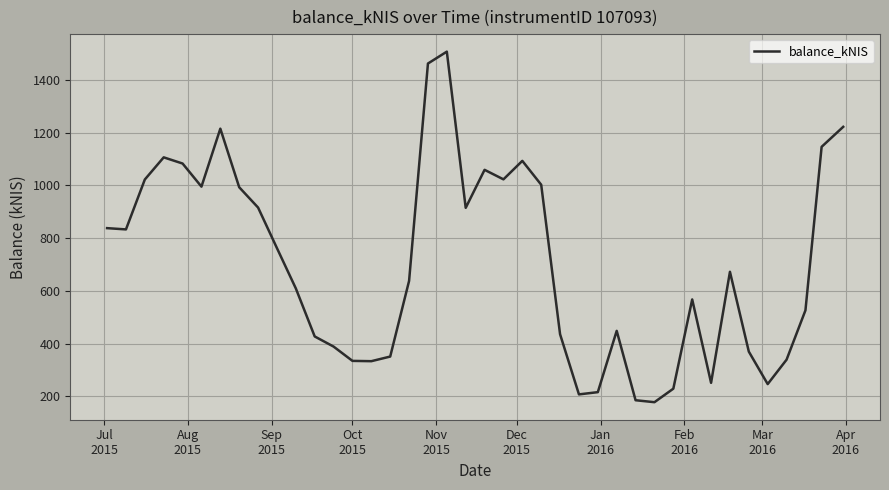

Count the number of values greater than 672.

20